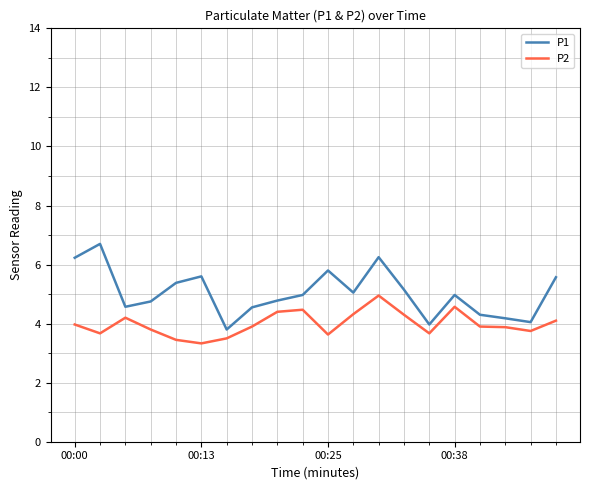

Does the chart display data point markers on the line(s)?

No